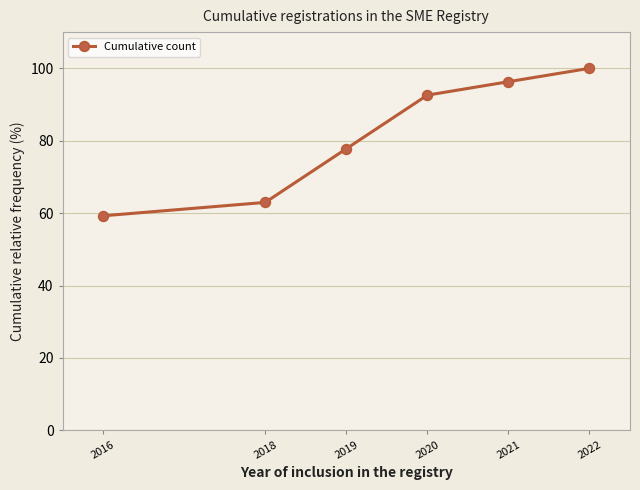

How many categories are shown in the chart?

6